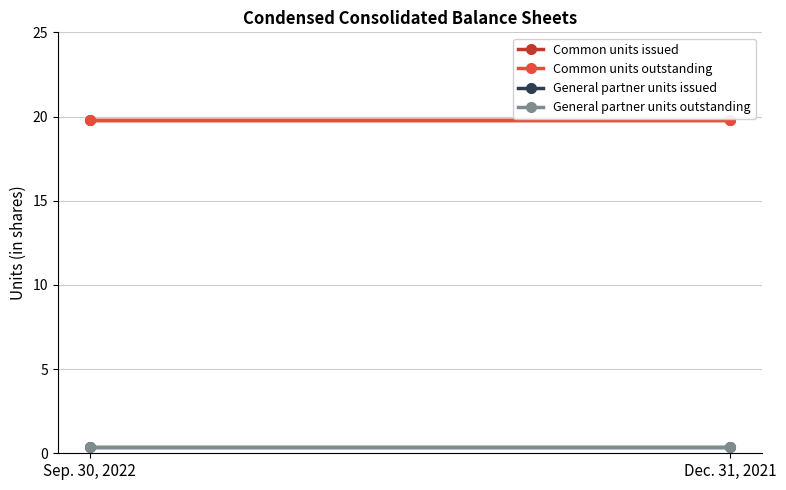

True or false: Common units issued has a value of 12.3 at Dec. 31, 2021.

False